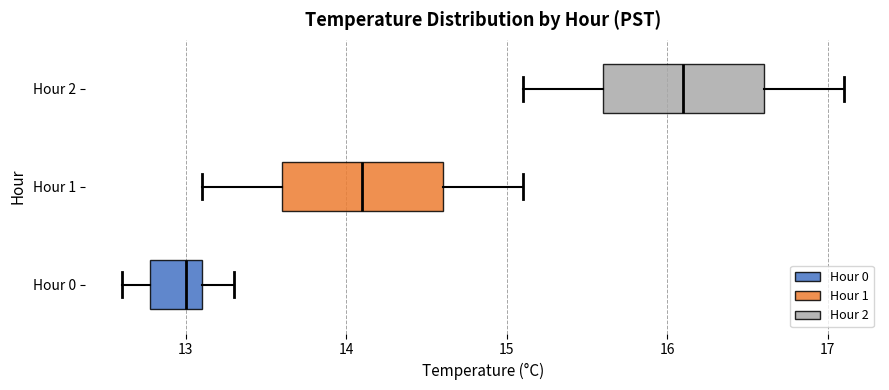

Reading bottom to top, transcribe this box plot: for each box, give where its median line is, the range the box spans, and where its two whiskers end, as read against the x-axis. The values are not printed on the chart, so give them approximately, as read against the axis.

Hour 0: median 13.0, box 12.8 to 13.1, whiskers 12.6 to 13.3
Hour 1: median 14.1, box 13.6 to 14.6, whiskers 13.1 to 15.1
Hour 2: median 16.1, box 15.6 to 16.6, whiskers 15.1 to 17.1